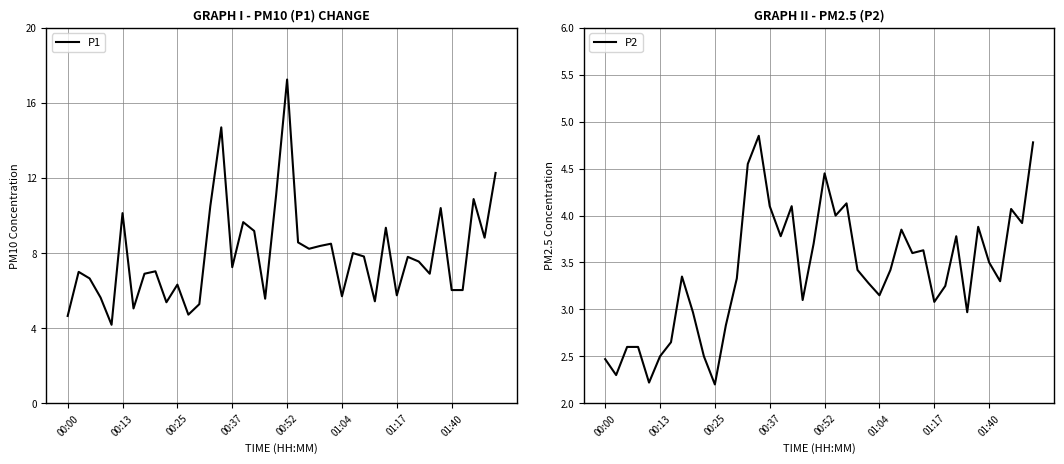

What is the average value of the P2 series?

3.4